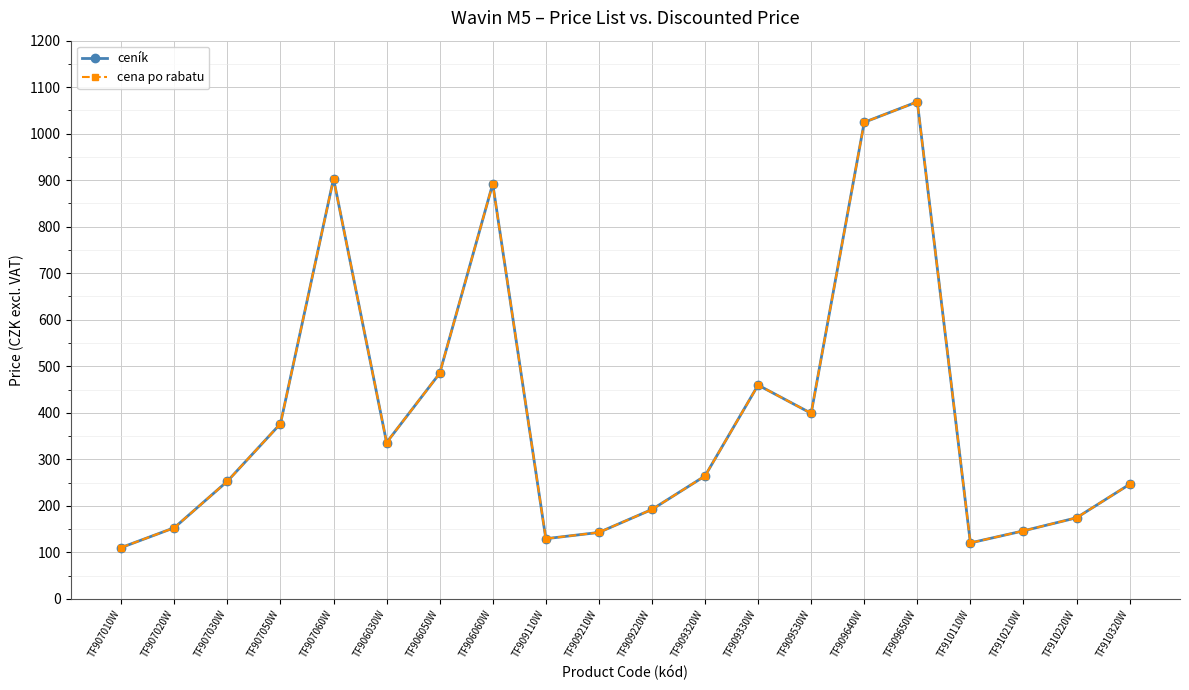

At which category does ceník reach its first local valley?

TF906030W